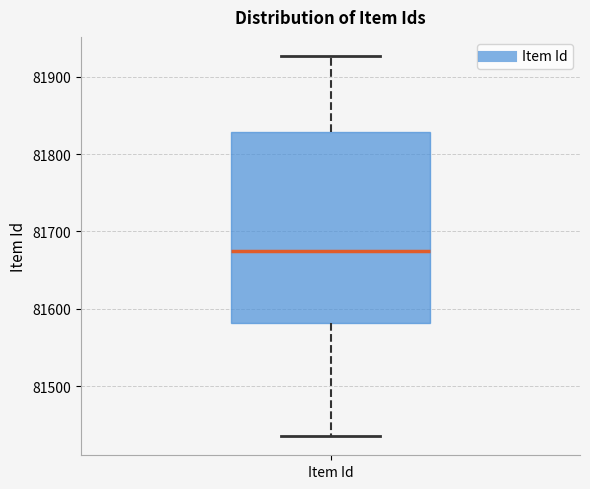

Read this box plot against the y-axis: the position of the median line, the range covered by the box, and the ends of both whiskers. The values are not printed on the chart, so give them approximately, as read against the axis.

median 81670, box 81580 to 81830, whiskers 81440 to 81930